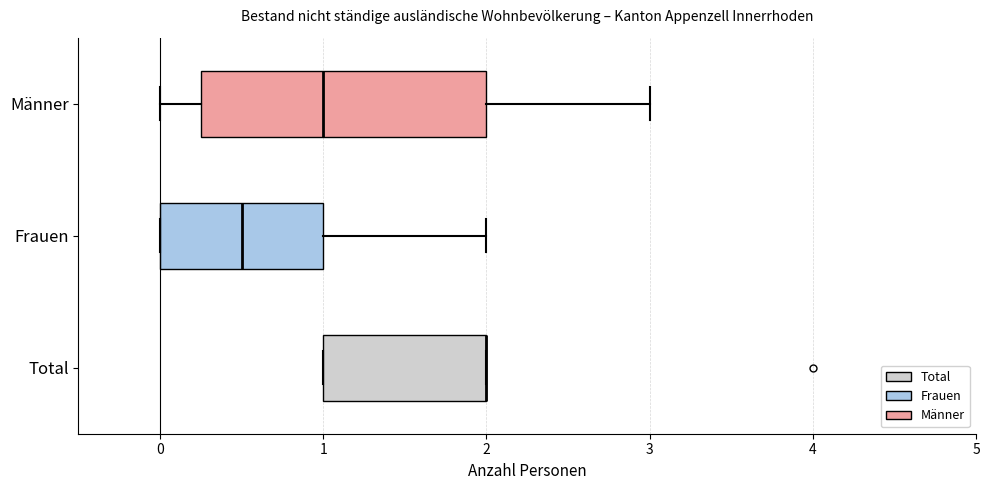

Reading bottom to top, read every box against the x-axis: the position of its median line, the range the box covers, and the ends of its whiskers. The values are not printed on the chart, so give them approximately, as read against the axis.

Total: median 2.0 (drawn on the box's right edge), box 1.0 to 2.0, whiskers 1.0 to 2.0
Frauen: median 0.5, box 0.0 to 1.0, whiskers 0.0 to 2.0
Männer: median 1.0, box 0.3 to 2.0, whiskers 0.0 to 3.0